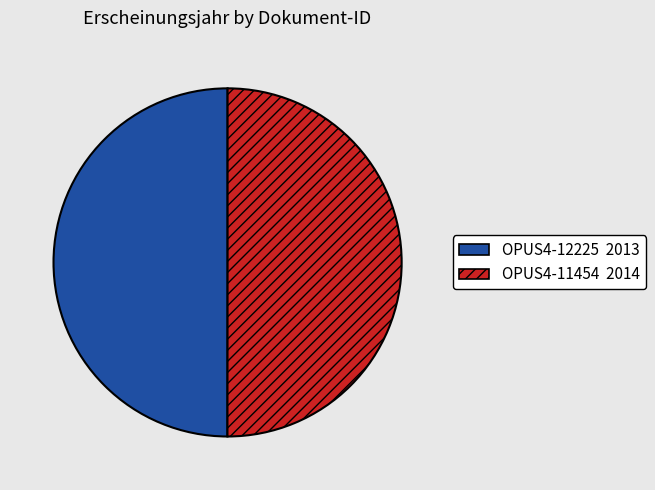

Is it true that OPUS4-12225 is 50% of the pie?

True